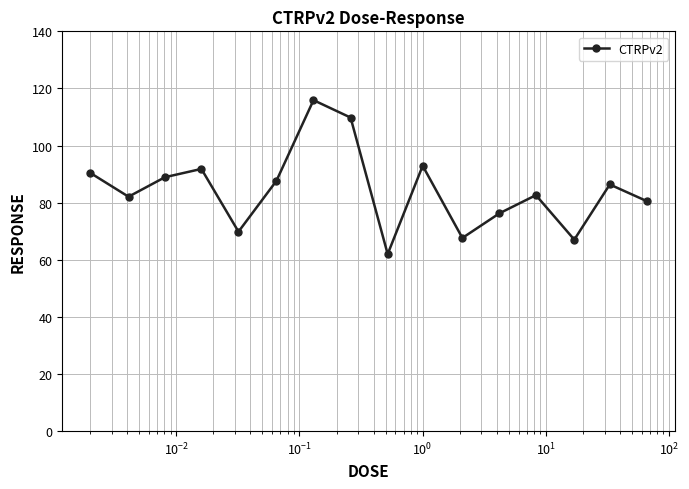

What is the maximum value shown in the chart?

115.9